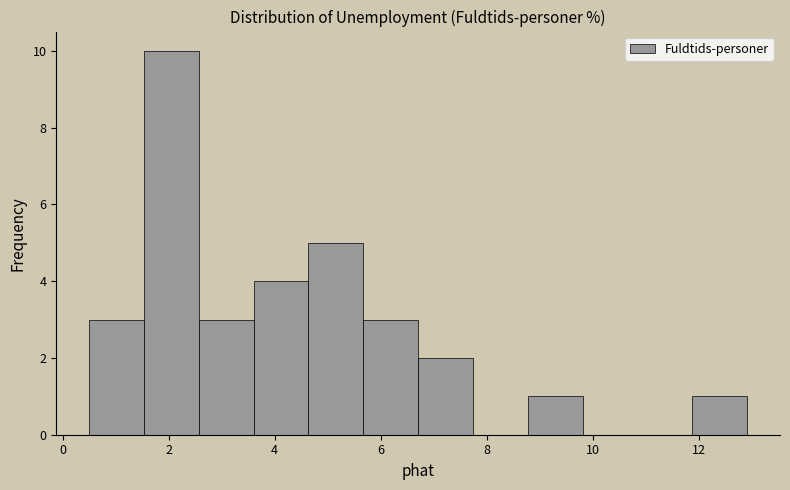

Reading left to right, transcribe this chart: for each bar, give the range it covers on the x-axis and its height. Neither the bar edges nor the heights are printed on the chart, so give them approximately, as read against the axes.

0.4 to 1.6: 3
1.6 to 2.6: 10
2.6 to 3.6: 3
3.6 to 4.6: 4
4.6 to 5.6: 5
5.6 to 6.8: 3
6.8 to 7.8: 2
7.8 to 8.8: 0
8.8 to 9.8: 1
9.8 to 10.8: 0
10.8 to 11.8: 0
11.8 to 13.0: 1